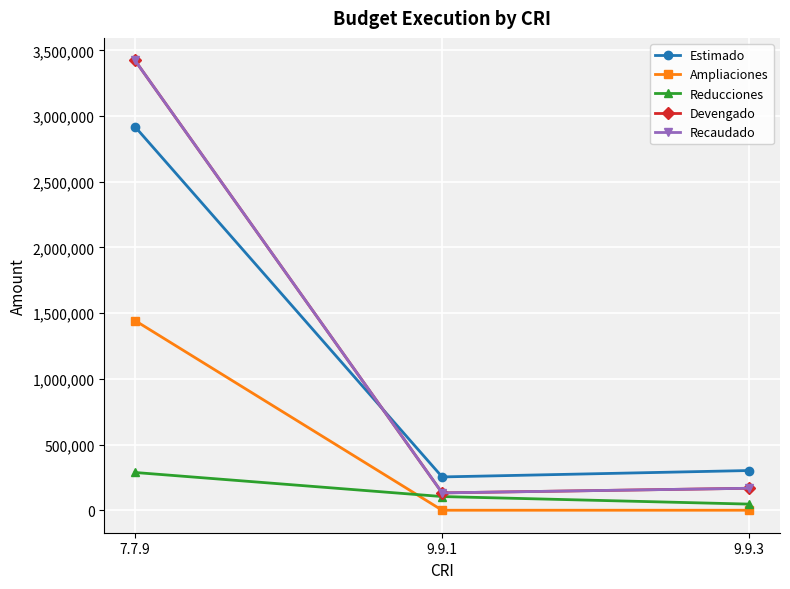

Is the value of Devengado at 9.9.1 greater than the value of Estimado at 7.7.9?

No